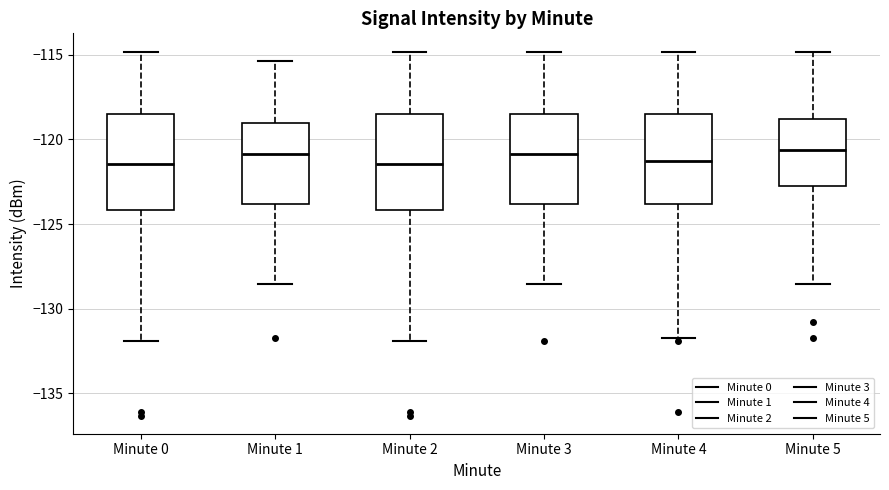

Where does the median line of the box for Minute 3 sit on the y-axis? The values are not printed on the chart, so give them approximately, as read against the axis.

-121.0